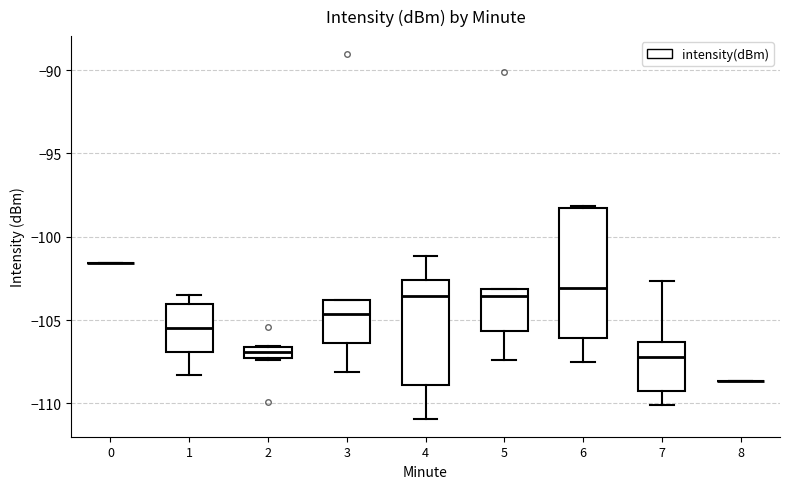

Comparing the boxes themselves (not the whiskers), which one is the tallest?

6